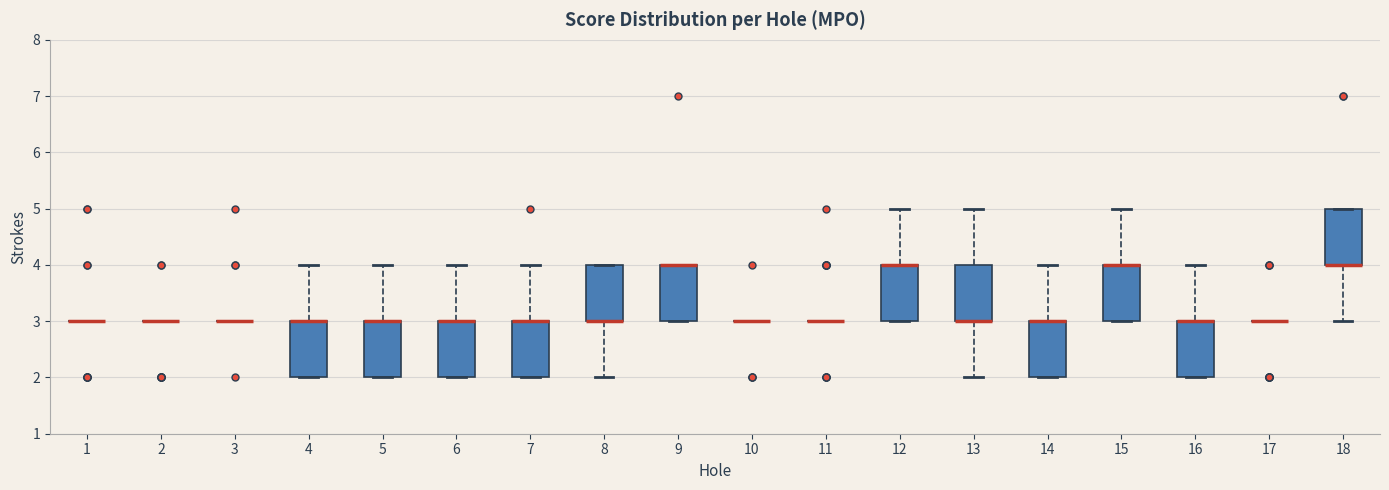

Reading left to right, transcribe this box plot: for each box, give where its median line is, the range the box spans, and where its two whiskers end, as read against the y-axis. The values are not printed on the chart, so give them approximately, as read against the axis.

1: box collapsed to a line at 3, whiskers 3 to 3
2: box collapsed to a line at 3, whiskers 3 to 3
3: box collapsed to a line at 3, whiskers 3 to 3
4: median 3 (drawn on the box's upper edge), box 2 to 3, whiskers 2 to 4
5: median 3 (drawn on the box's upper edge), box 2 to 3, whiskers 2 to 4
6: median 3 (drawn on the box's upper edge), box 2 to 3, whiskers 2 to 4
7: median 3 (drawn on the box's upper edge), box 2 to 3, whiskers 2 to 4
8: median 3 (drawn on the box's lower edge), box 3 to 4, whiskers 2 to 4
9: median 4 (drawn on the box's upper edge), box 3 to 4, whiskers 3 to 4
10: box collapsed to a line at 3, whiskers 3 to 3
11: box collapsed to a line at 3, whiskers 3 to 3
12: median 4 (drawn on the box's upper edge), box 3 to 4, whiskers 3 to 5
13: median 3 (drawn on the box's lower edge), box 3 to 4, whiskers 2 to 5
14: median 3 (drawn on the box's upper edge), box 2 to 3, whiskers 2 to 4
15: median 4 (drawn on the box's upper edge), box 3 to 4, whiskers 3 to 5
16: median 3 (drawn on the box's upper edge), box 2 to 3, whiskers 2 to 4
17: box collapsed to a line at 3, whiskers 3 to 3
18: median 4 (drawn on the box's lower edge), box 4 to 5, whiskers 3 to 5